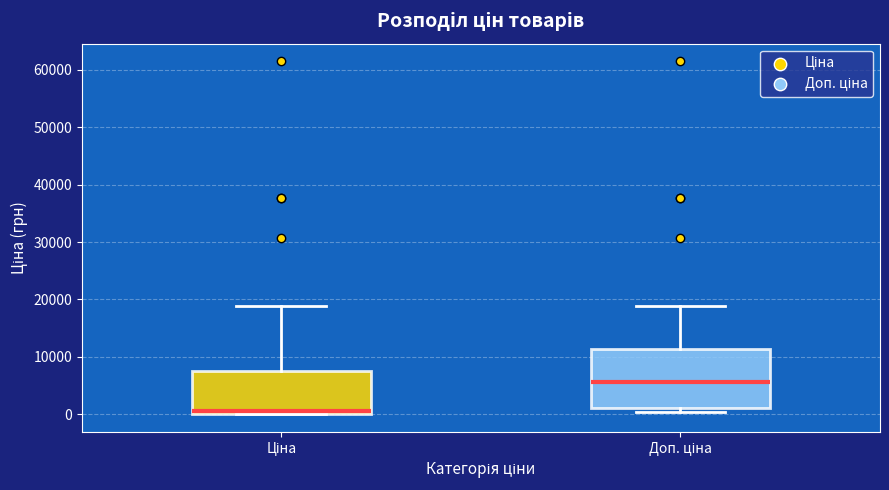

Comparing the boxes themselves (not the whiskers), which one is the tallest?

Доп. ціна